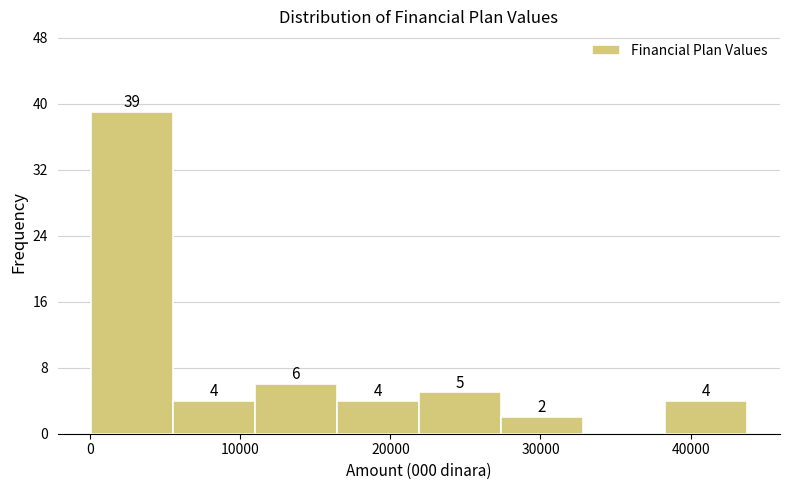

Which range on the x-axis has the tallest bar?

0 to 5000